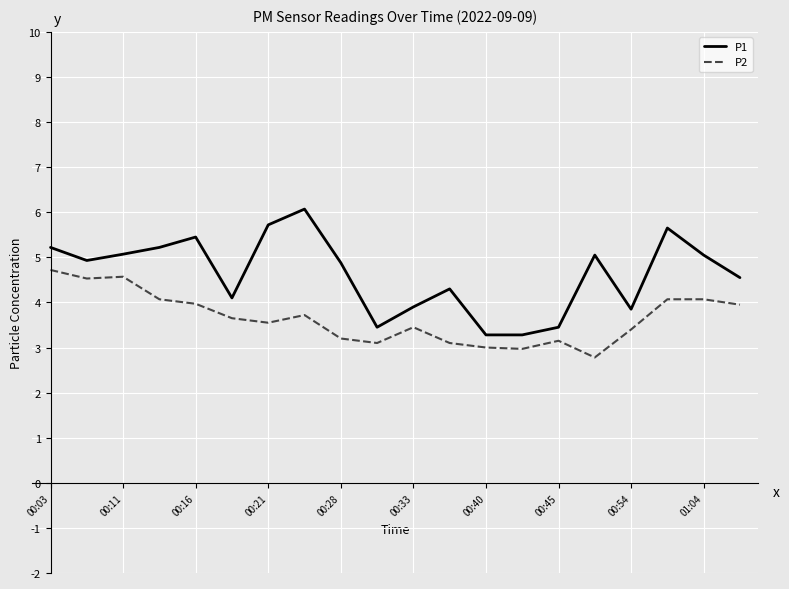

Which series has the largest total across all categories?

P1